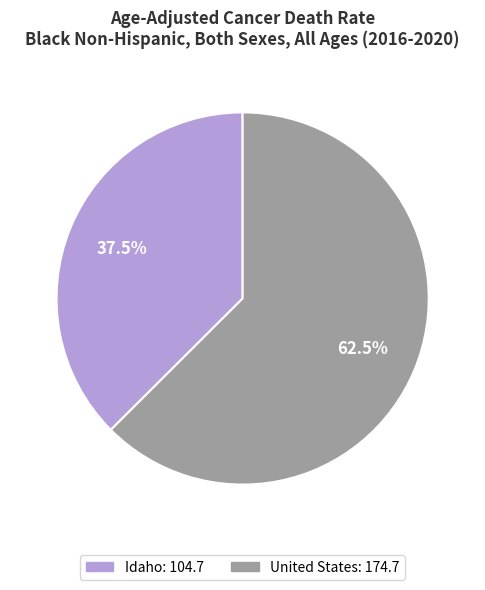

To the nearest percent, what is the difference between the largest and smallest slice percentages?

25%